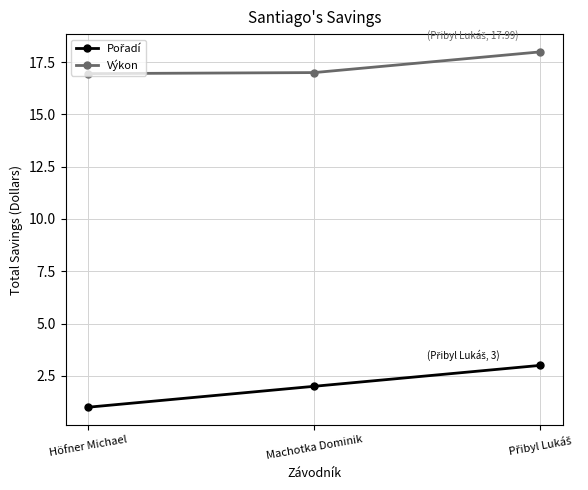

Which series has the largest total across all categories?

Výkon